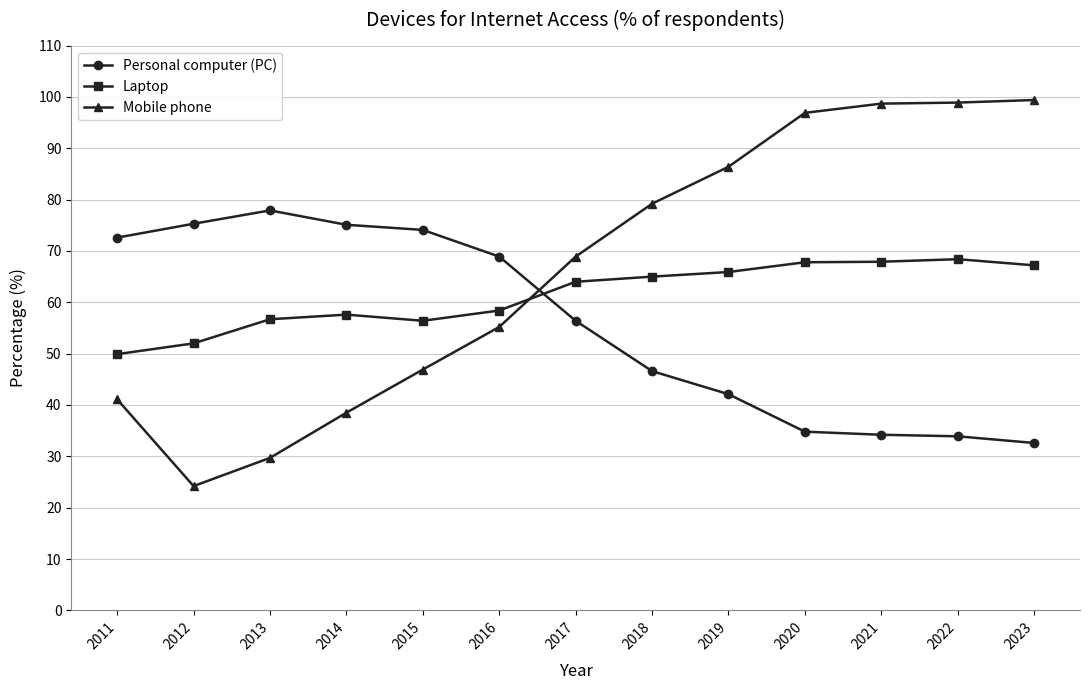

Rank the series at 2017 from lowest to highest value.

Personal computer (PC), Laptop, Mobile phone